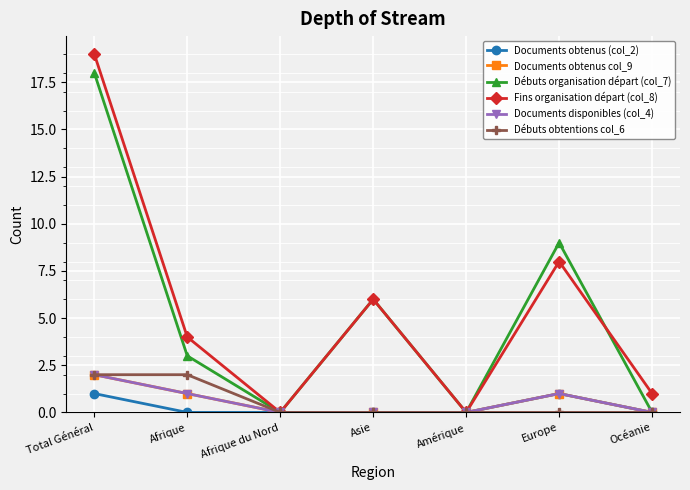

The Documents obtenus col_9 series shows 3 at Total Général. True or false?

False